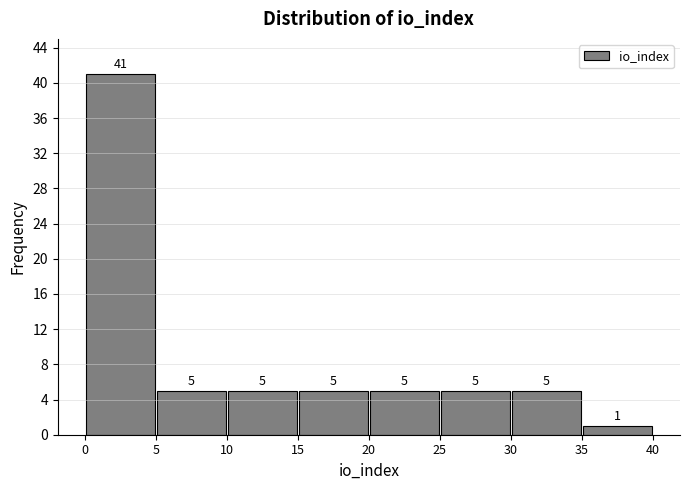

How tall is the bar that spans 10 to 15 on the x-axis?

5